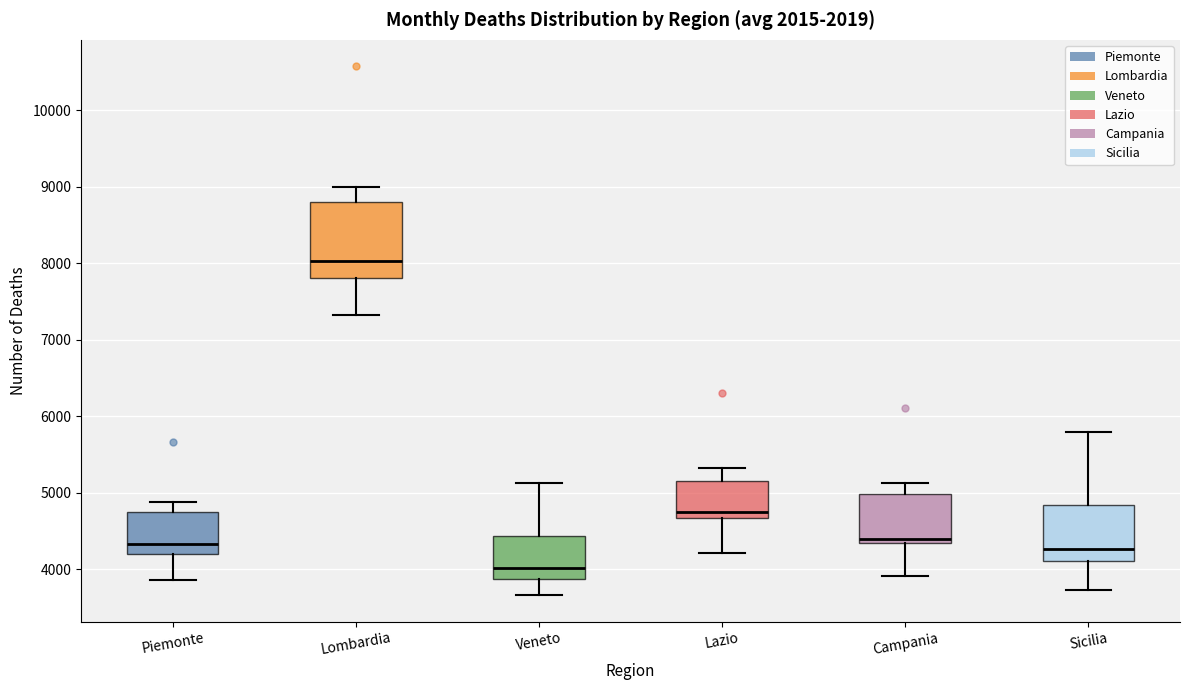

Reading left to right, read every box against the y-axis: the position of its median line, the range the box covers, and the ends of its whiskers. The values are not printed on the chart, so give them approximately, as read against the axis.

Piemonte: median 4300, box 4200 to 4700, whiskers 3900 to 4900
Lombardia: median 8000, box 7800 to 8800, whiskers 7300 to 9000
Veneto: median 4000, box 3900 to 4400, whiskers 3700 to 5100
Lazio: median 4700 (just above the box's lower edge), box 4700 to 5200, whiskers 4200 to 5300
Campania: median 4400, box 4300 to 5000, whiskers 3900 to 5100
Sicilia: median 4300, box 4100 to 4800, whiskers 3700 to 5800